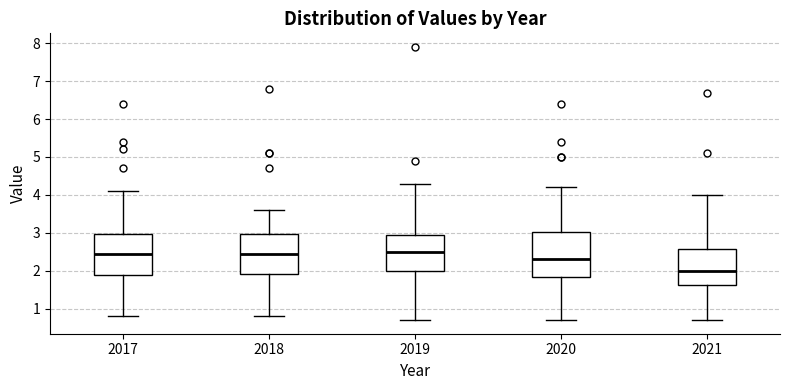

Reading left to right, transcribe this box plot: for each box, give where its median line is, the range the box spans, and where its two whiskers end, as read against the y-axis. The values are not printed on the chart, so give them approximately, as read against the axis.

2017: median 2.5, box 1.9 to 3.0, whiskers 0.8 to 4.1
2018: median 2.5, box 1.9 to 3.0, whiskers 0.8 to 3.6
2019: median 2.5, box 2.0 to 3.0, whiskers 0.7 to 4.3
2020: median 2.3, box 1.8 to 3.0, whiskers 0.7 to 4.2
2021: median 2.0, box 1.6 to 2.6, whiskers 0.7 to 4.0